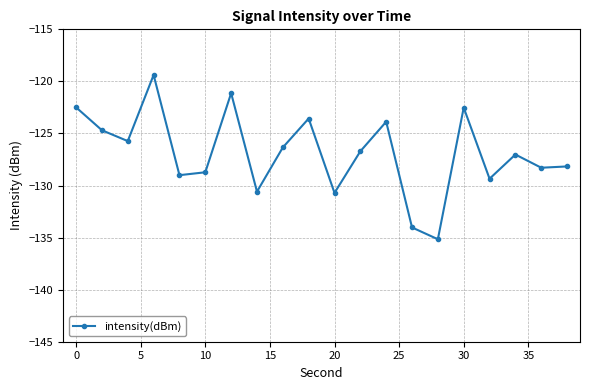

What is the value of the 7th point from the left?

-121.1